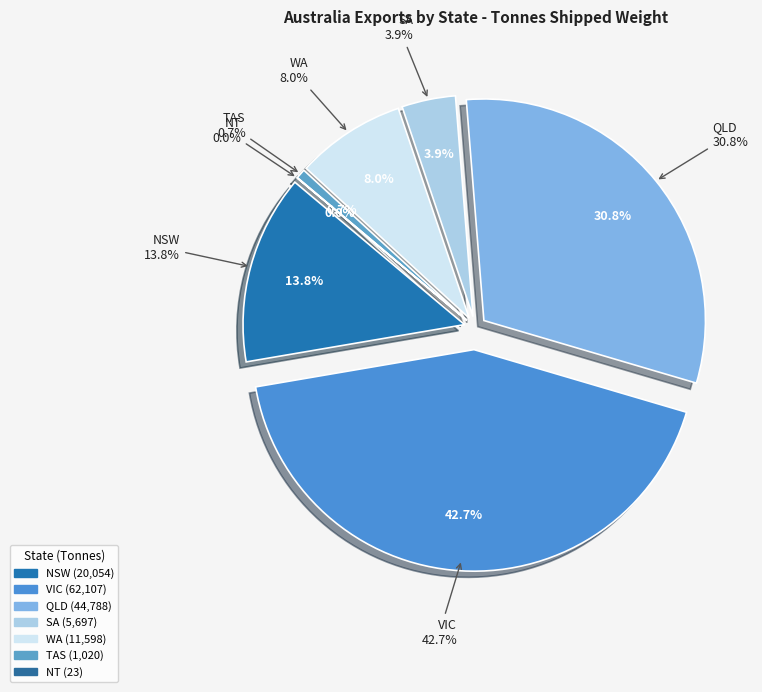

What is the change in value from NSW to NT?

-20031